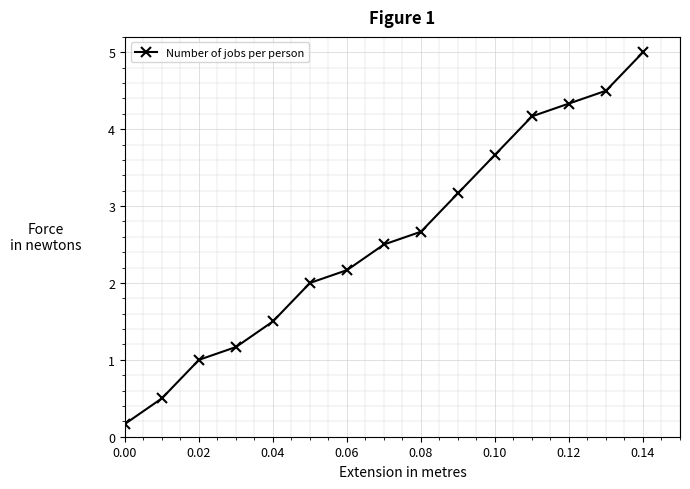

What is the sum of all values?

38.5